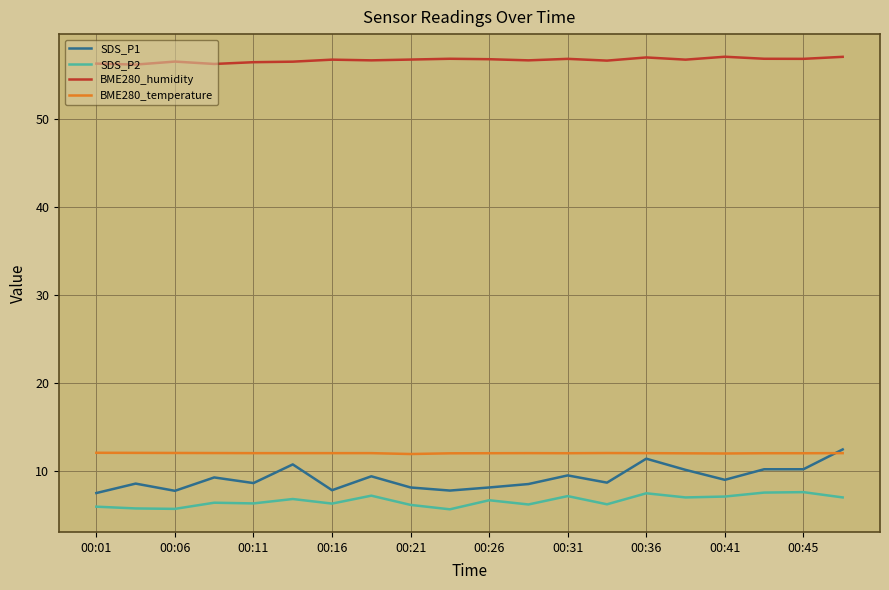

Which series has the largest total across all categories?

BME280_humidity